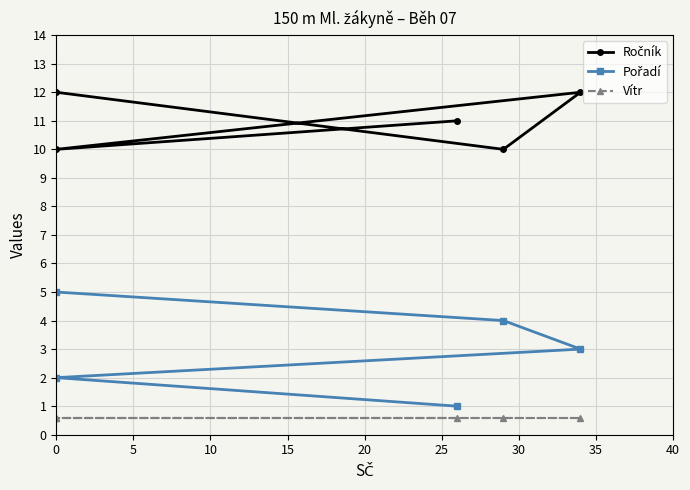

What is the spread (max minus min) of values at 15?

9.4